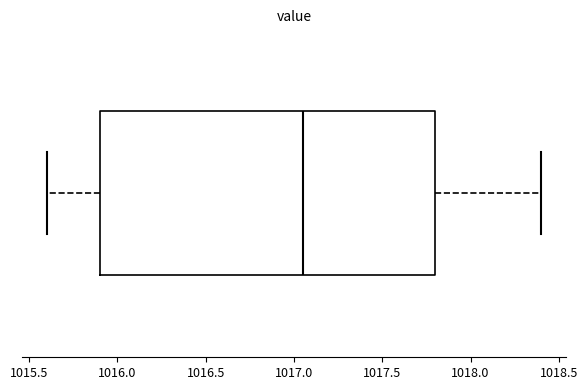

Transcribe this box plot: give where the median line is, the range the box spans, and where the two whiskers end, as read against the x-axis. The values are not printed on the chart, so give them approximately, as read against the axis.

median 1017.05, box 1015.90 to 1017.80, whiskers 1015.60 to 1018.40